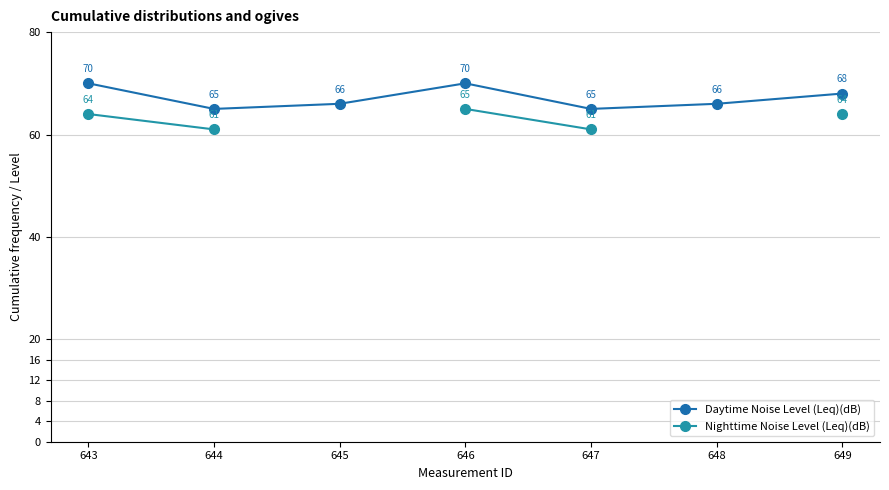

True or false: Nighttime Noise Level (Leq)(dB) and Daytime Noise Level (Leq)(dB) cross at least once.

False